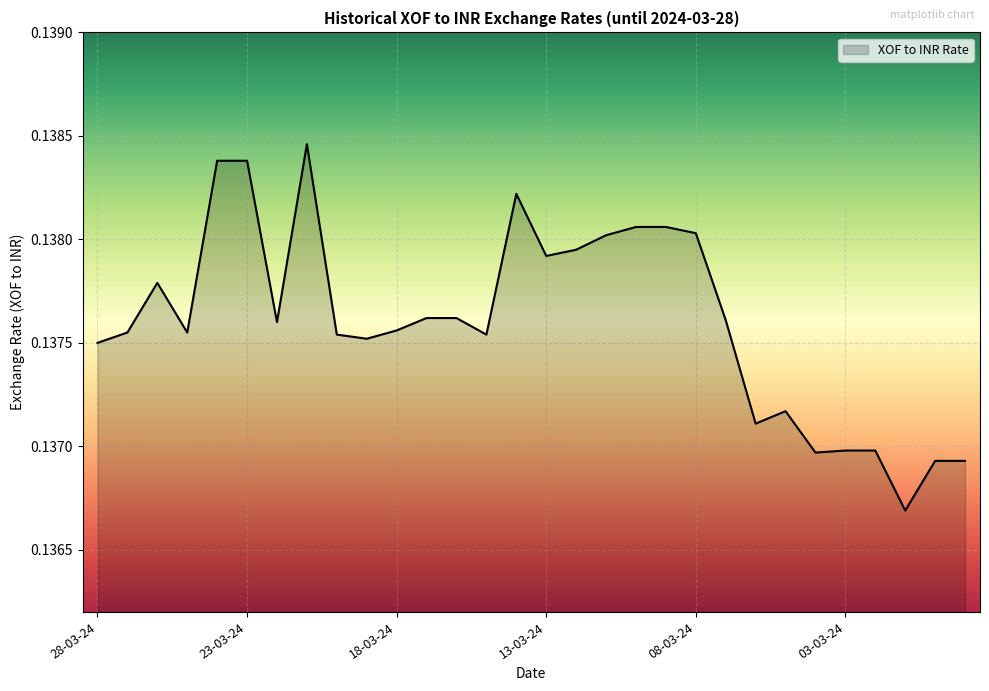

Reading right to left, what are all the values shown in this chart?

0.1	0.1	0.1	0.1	0.1	0.1	0.1	0.1	0.1	0.1	0.1	0.1	0.1	0.1	0.1	0.1	0.1	0.1	0.1	0.1	0.1	0.1	0.1	0.1	0.1	0.1	0.1	0.1	0.1	0.1